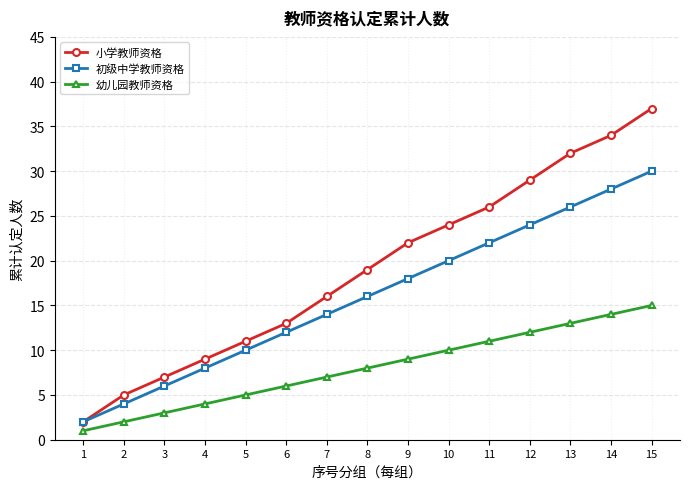

Reading left to right, what are all the values shown in this chart?

小学教师资格: 2	5	7	9	11	13	16	19	22	24	26	29	32	34	37
初级中学教师资格: 2	4	6	8	10	12	14	16	18	20	22	24	26	28	30
幼儿园教师资格: 1	2	3	4	5	6	7	8	9	10	11	12	13	14	15